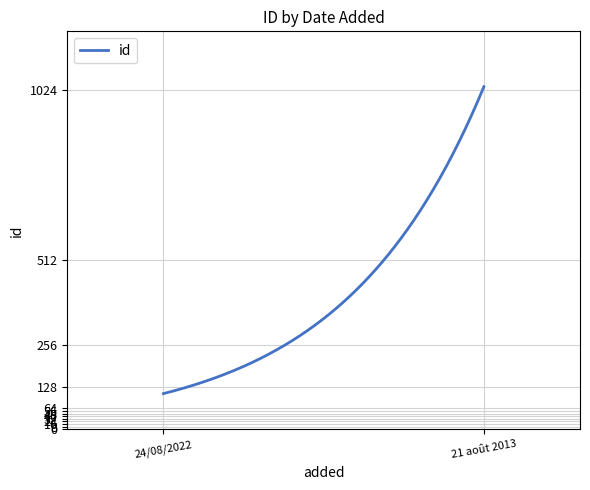

What is the difference between the maximum and minimum values?

925.0